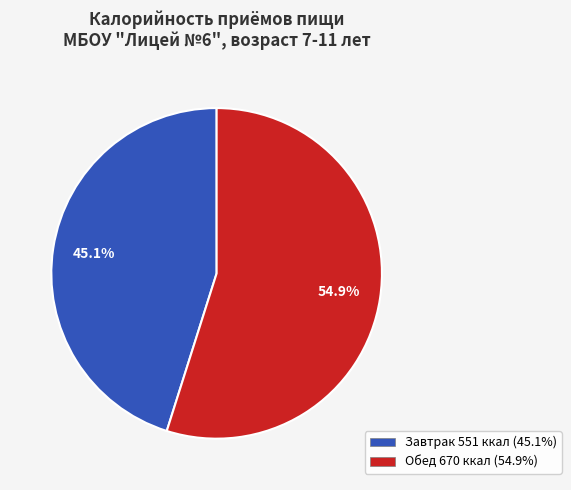

Rank the categories by value from highest to lowest.

Обед 670 ккал (54.9%), Завтрак 551 ккал (45.1%)